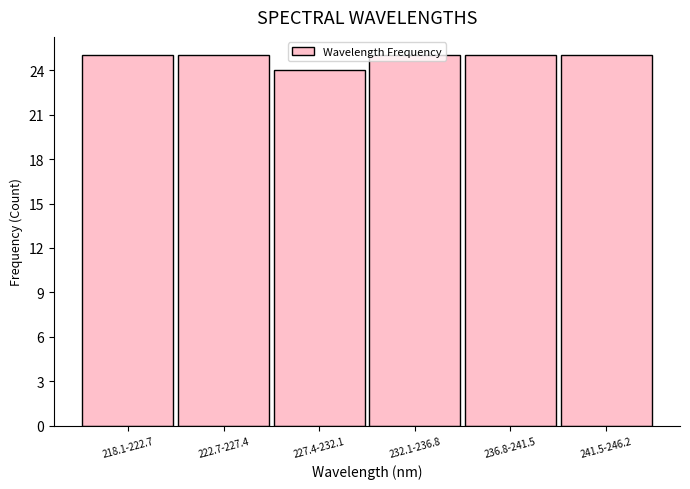

What is the value of the 3rd bar from the left?

24